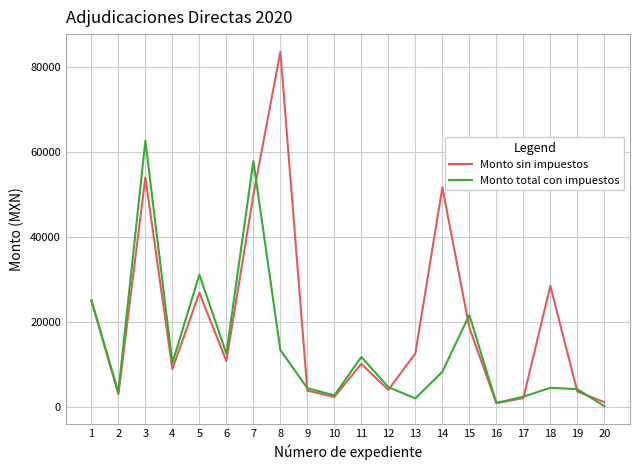

Does the chart have visible grid lines?

Yes